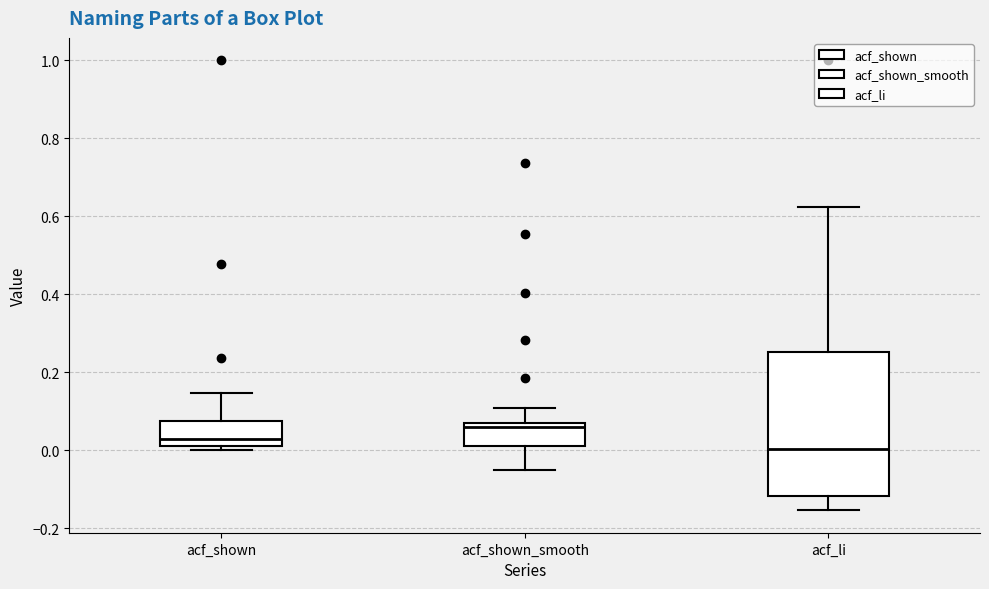

Which box is the tallest, from its lower edge to its upper edge?

acf_li